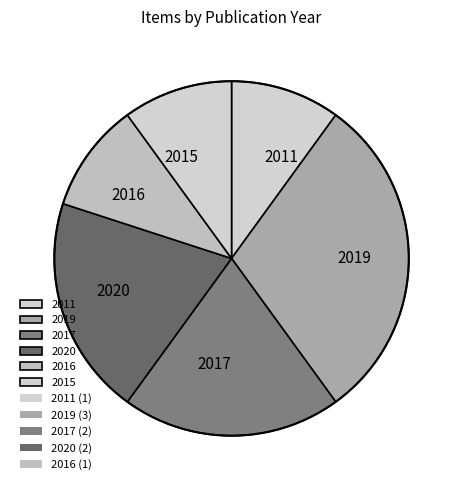

Does 2017 represent more than half of the total?

No